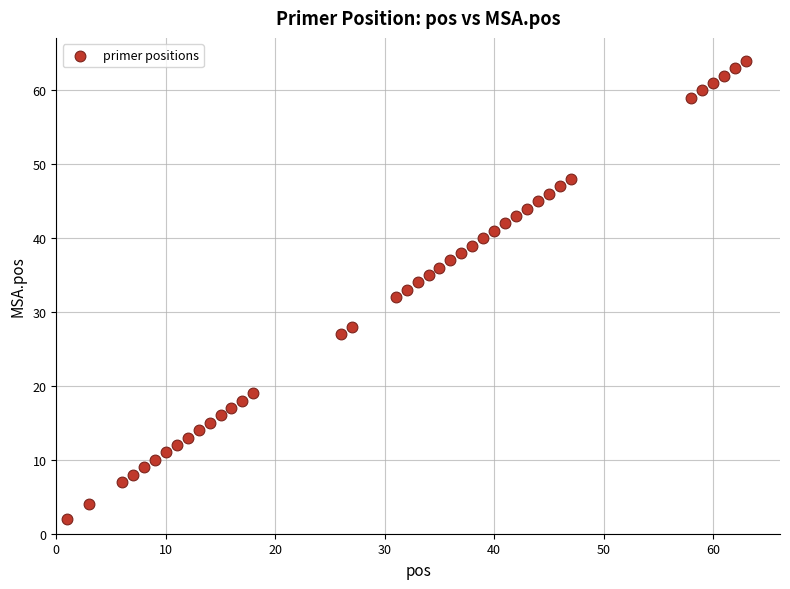

What is the range of X values (max minus min)?

62